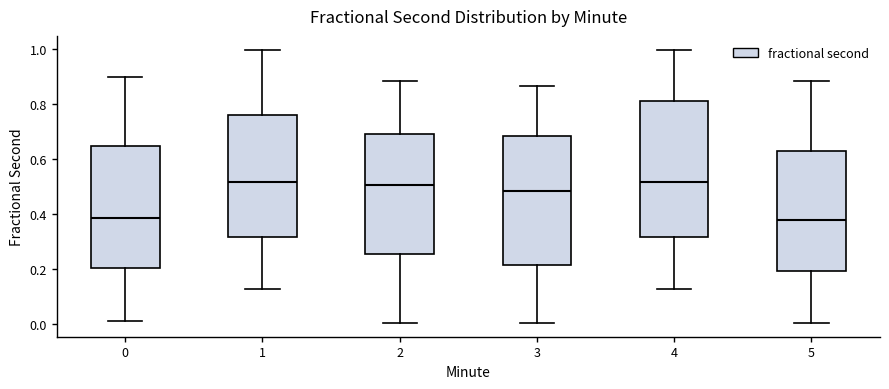

Reading left to right, read every box against the y-axis: the position of its median line, the range the box covers, and the ends of its whiskers. The values are not printed on the chart, so give them approximately, as read against the axis.

0: median 0.38, box 0.20 to 0.64, whiskers 0.00 to 0.90
1: median 0.52, box 0.32 to 0.76, whiskers 0.12 to 1.00
2: median 0.50, box 0.26 to 0.68, whiskers 0.00 to 0.88
3: median 0.48, box 0.22 to 0.68, whiskers 0.00 to 0.86
4: median 0.52, box 0.32 to 0.82, whiskers 0.12 to 1.00
5: median 0.38, box 0.20 to 0.62, whiskers 0.00 to 0.88